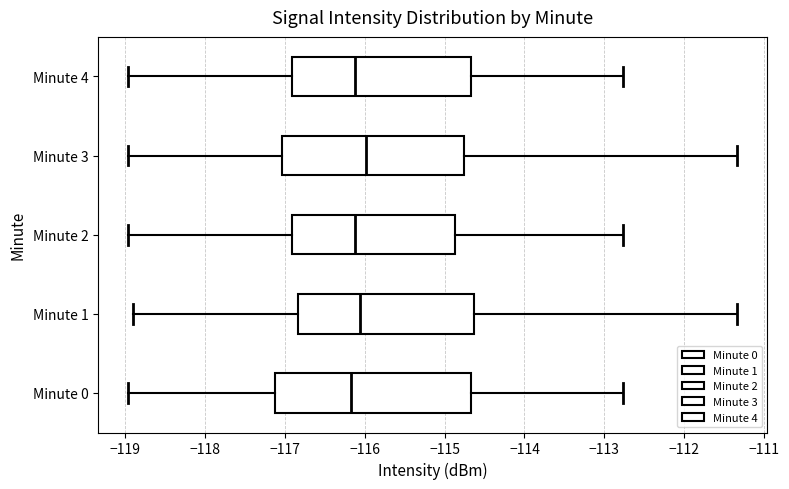

Comparing the boxes themselves (not the whiskers), which one is the widest?

Minute 0